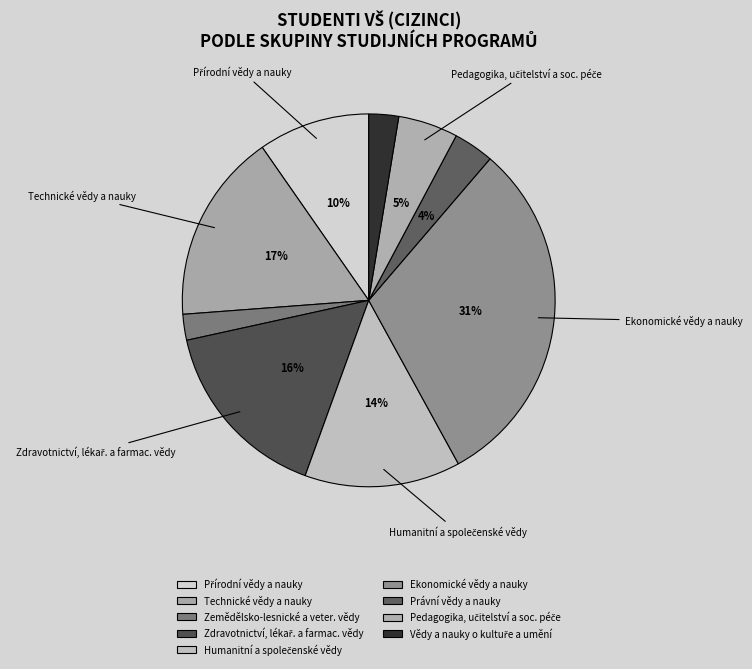

What is the total percentage of Zdravotnictví, lékař. a farmac. vědy and Ekonomické vědy a nauky?

46.8%